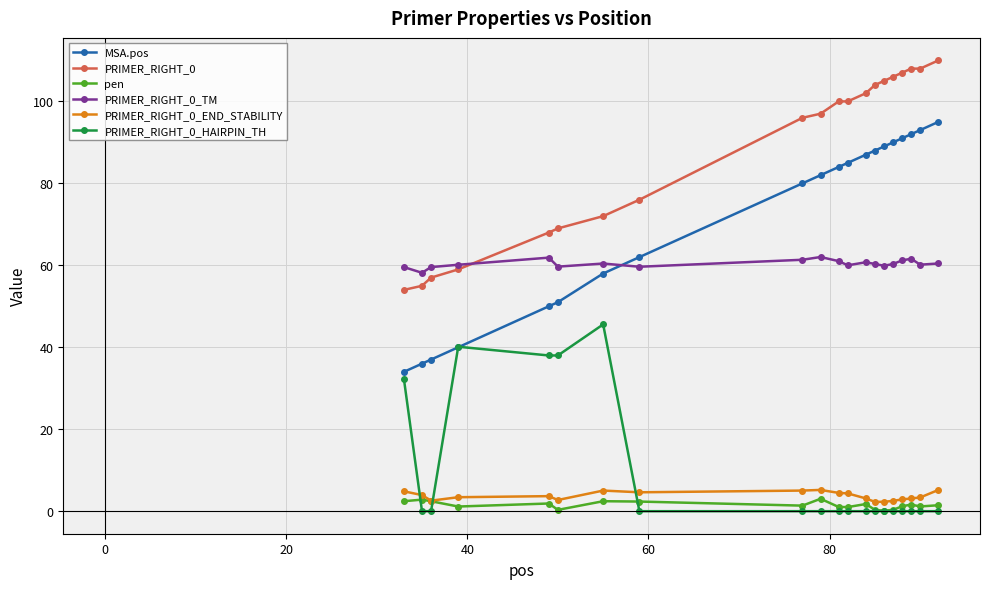

What is the value of the PRIMER_RIGHT_0_TM point at the 4th from the left?

60.1